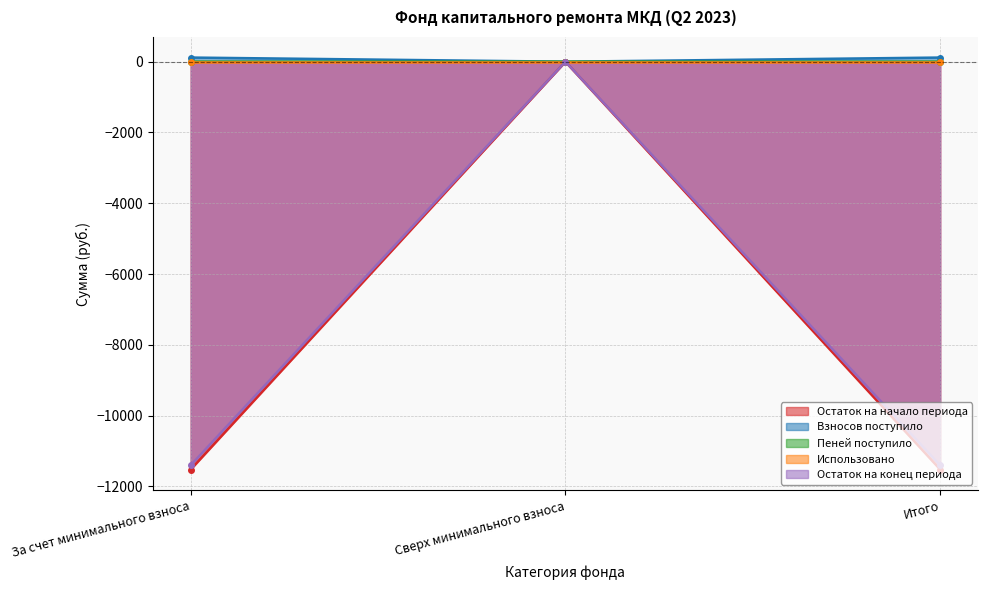

What is the value of the Остаток на конец периода point at the 1st from the left?

-11406.0